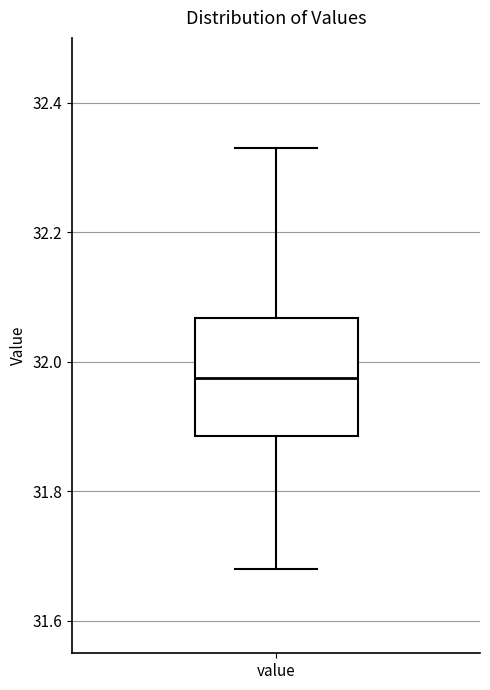

Transcribe this box plot: give where the median line is, the range the box spans, and where the two whiskers end, as read against the y-axis. The values are not printed on the chart, so give them approximately, as read against the axis.

median 31.98, box 31.88 to 32.06, whiskers 31.68 to 32.34